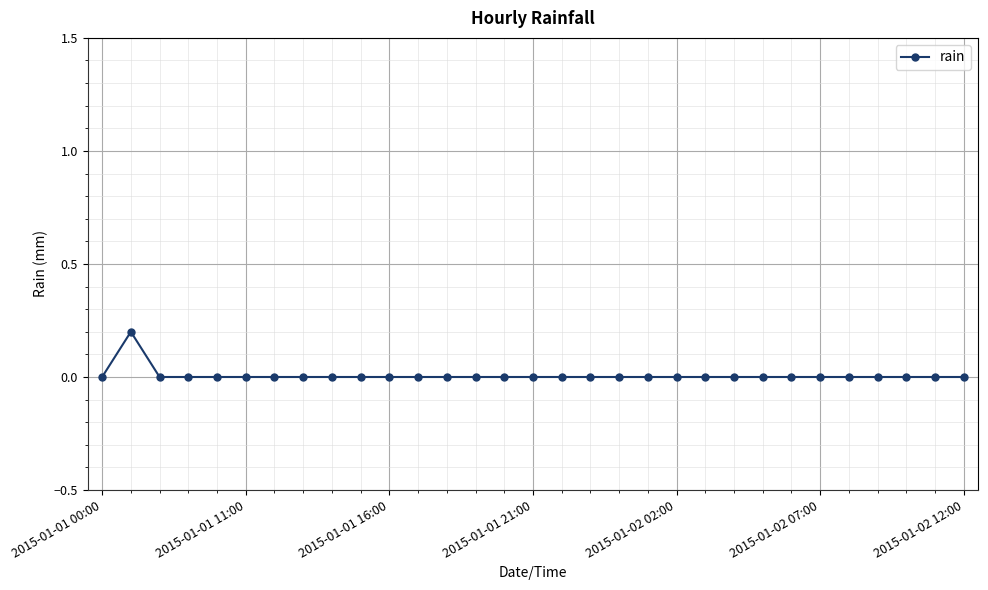

The chart shows a value of 0.1 at 2015-01-02 02:00. True or false?

False